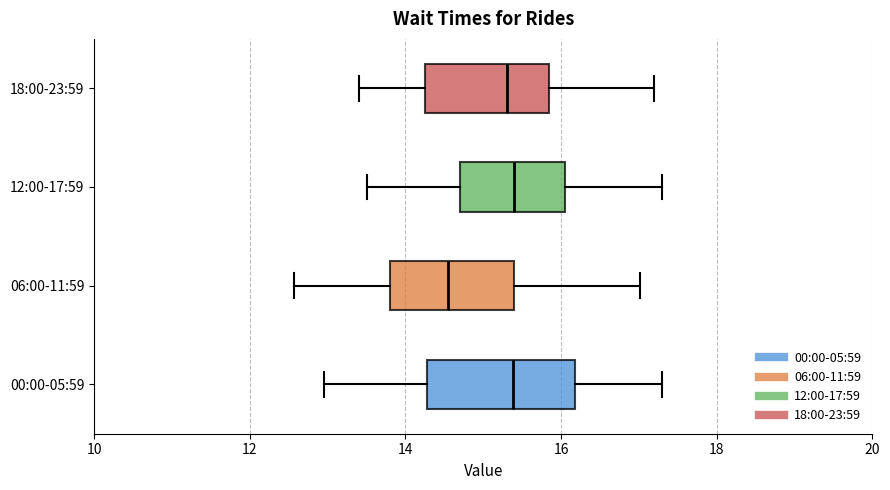

Comparing the boxes themselves (not the whiskers), which one is the widest?

00:00-05:59